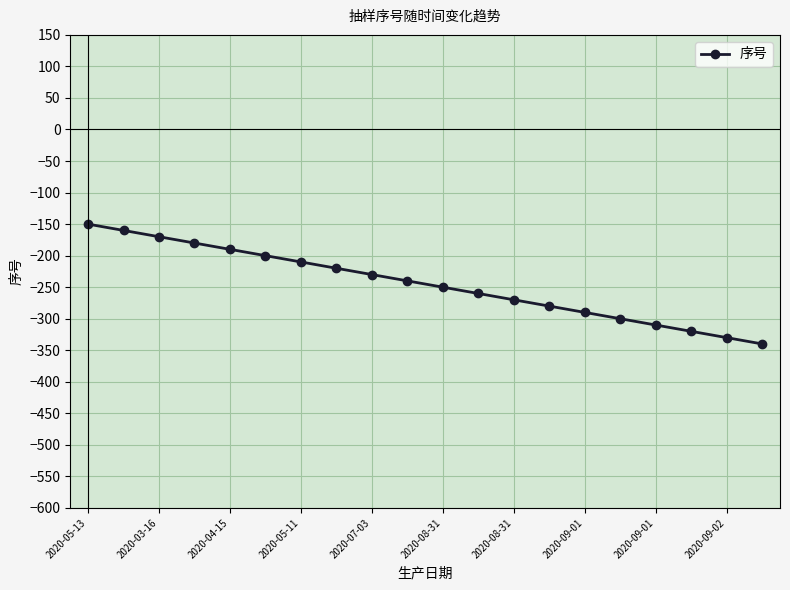

What is the greatest value displayed?

-150